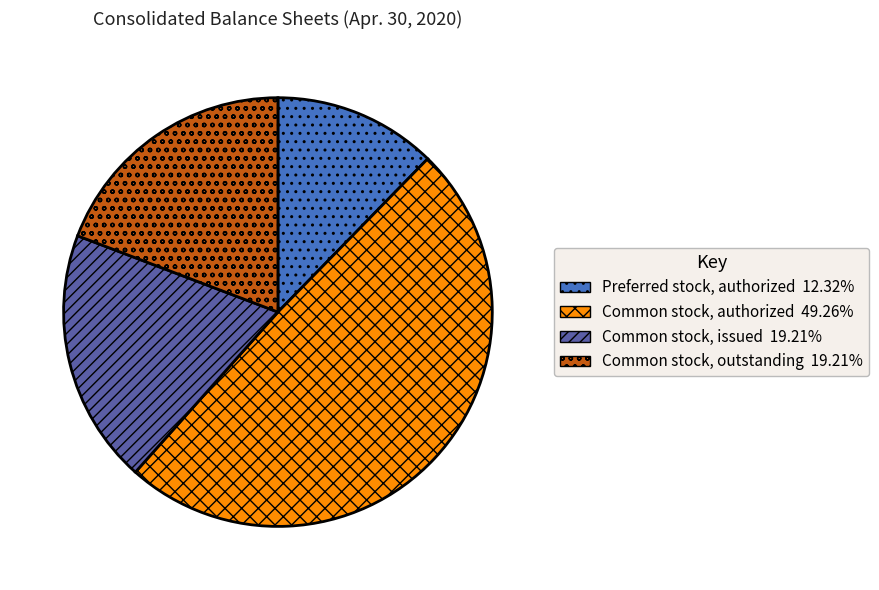

Count the number of slices in the pie.

4